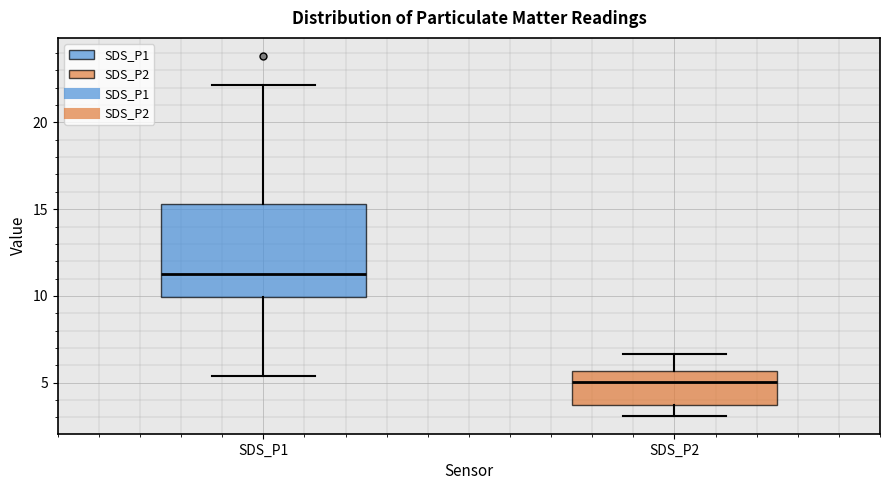

Reading left to right, read every box against the y-axis: the position of its median line, the range the box covers, and the ends of its whiskers. The values are not printed on the chart, so give them approximately, as read against the axis.

SDS_P1: median 11.5, box 10.0 to 15.5, whiskers 5.5 to 22.0
SDS_P2: median 5.0, box 3.5 to 5.5, whiskers 3.0 to 6.5